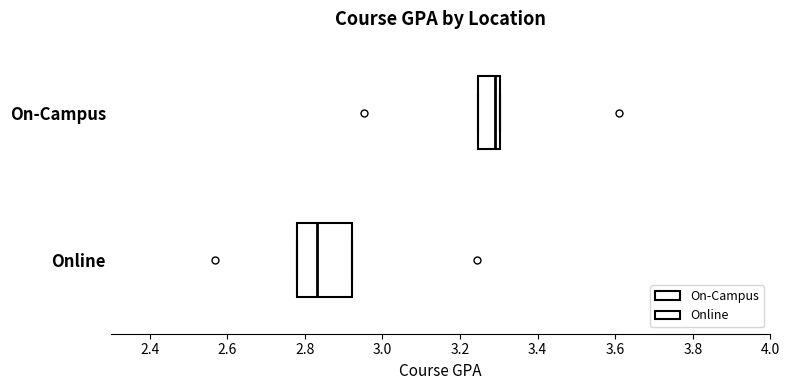

Which box is the widest, from its left edge to its right edge?

Online